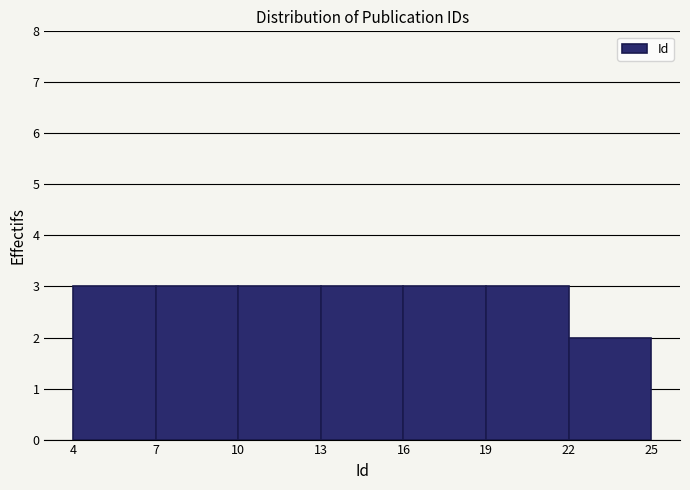

What is the height of the bar covering 16 to 19 on the x-axis? The values are not printed on the chart, so give them approximately, as read against the axis.

3